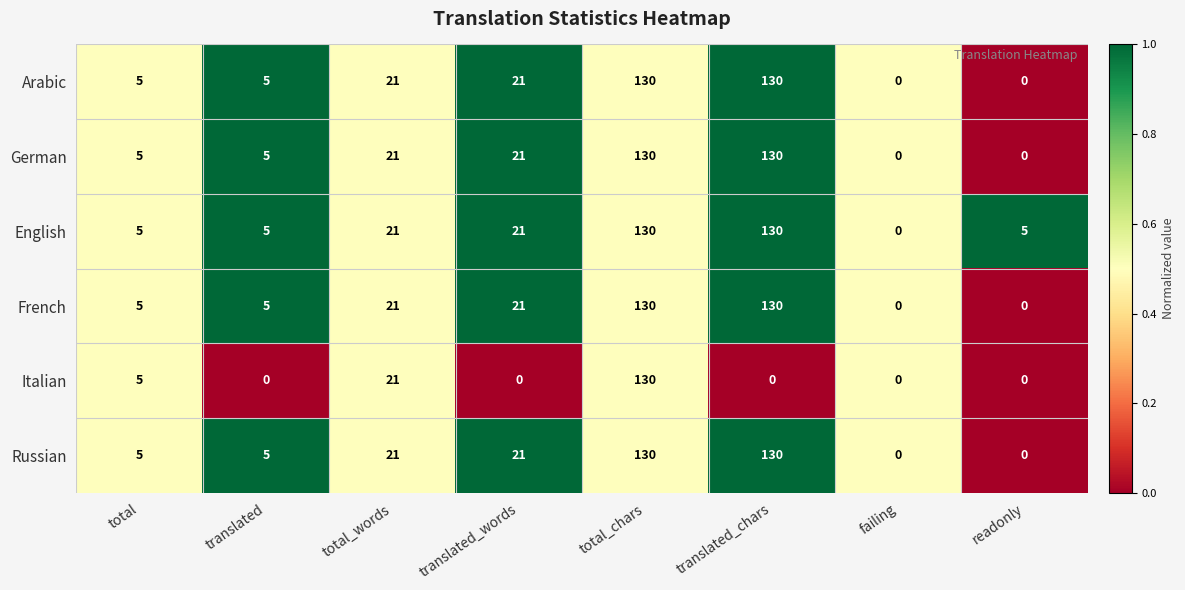

What is the average value of the Italian series?

20